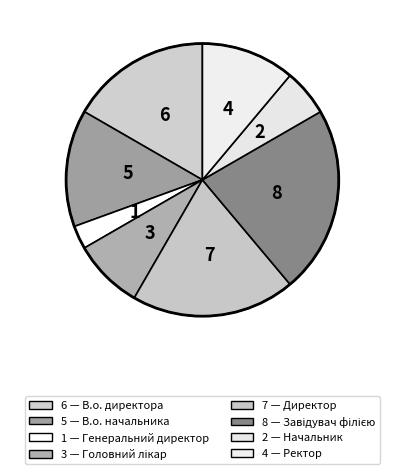

Which category has the biggest portion of the pie?

Завідувач філією